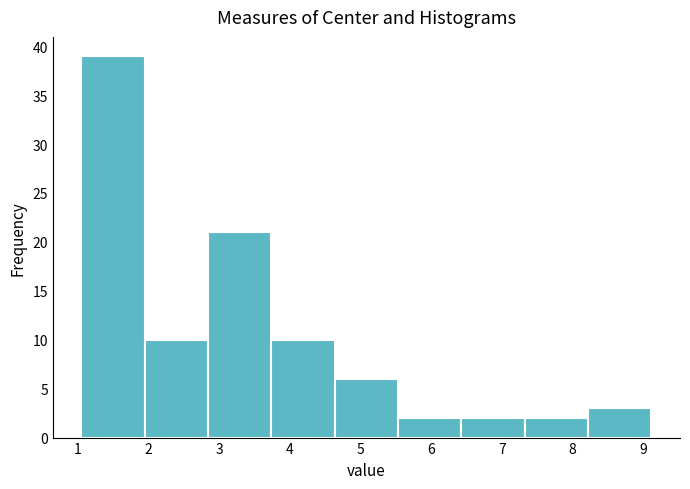

Reading left to right, list every bar in this chart as the range it spans on the x-axis followed by its height. Neither the bar edges nor the heights are printed on the chart, so give them approximately, as read against the axes.

1.1 to 1.9: 39
1.9 to 2.8: 10
2.8 to 3.7: 21
3.7 to 4.6: 10
4.6 to 5.5: 6
5.5 to 6.4: 2
6.4 to 7.3: 2
7.3 to 8.2: 2
8.2 to 9.1: 3